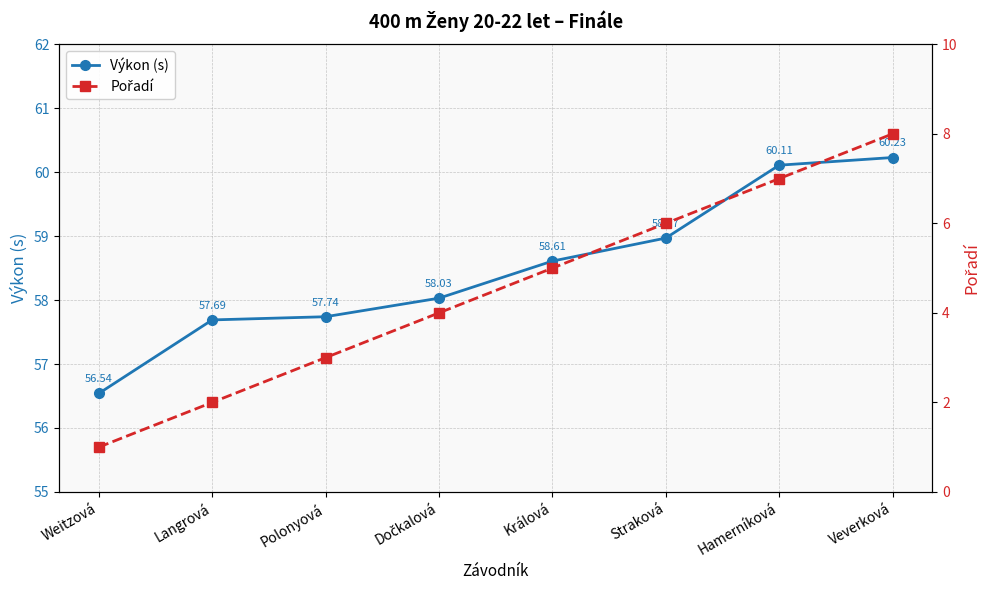

What are all the series names shown in the legend?

Výkon (s), Pořadí